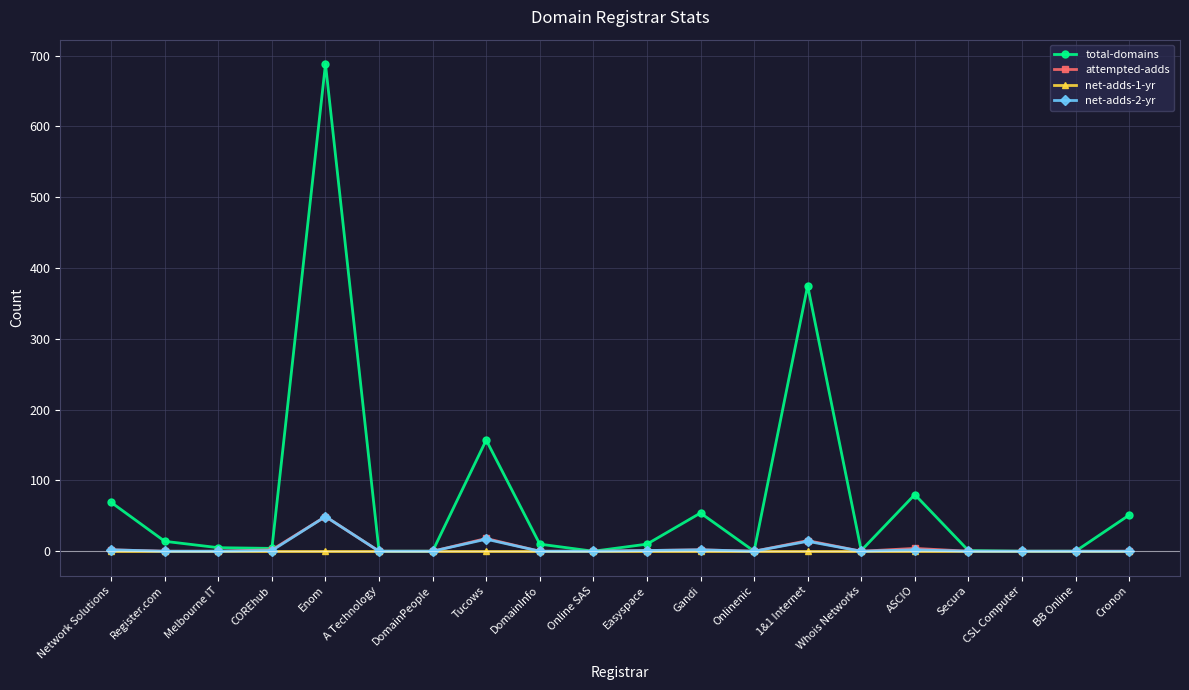

True or false: attempted-adds has more than 2 interior local peaks.

True